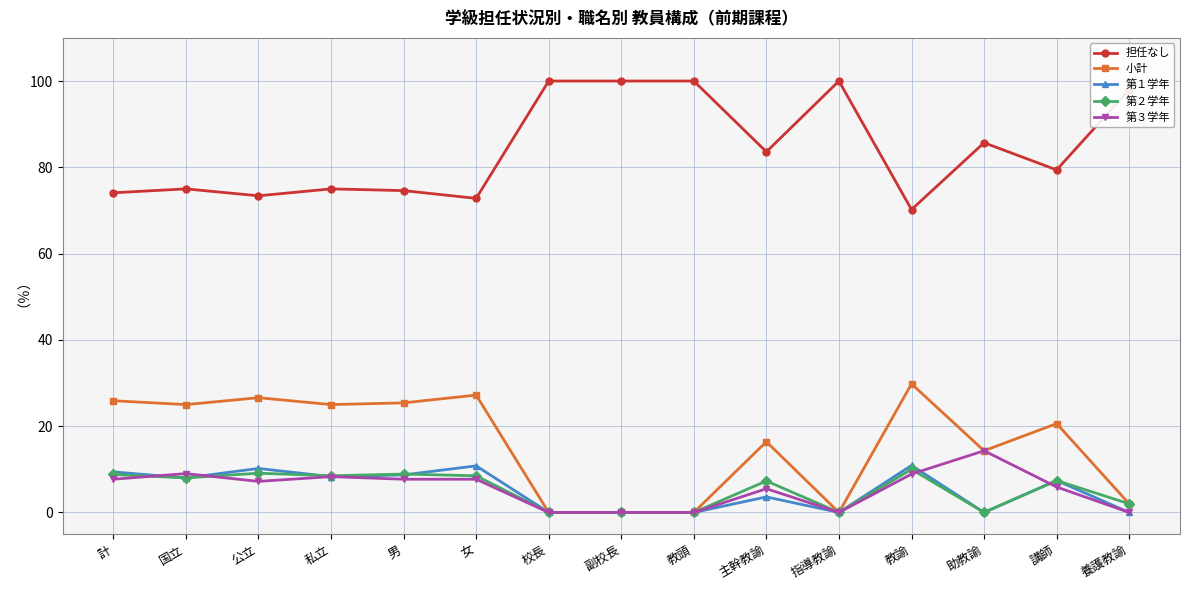

Does the chart display data point markers on the line(s)?

Yes